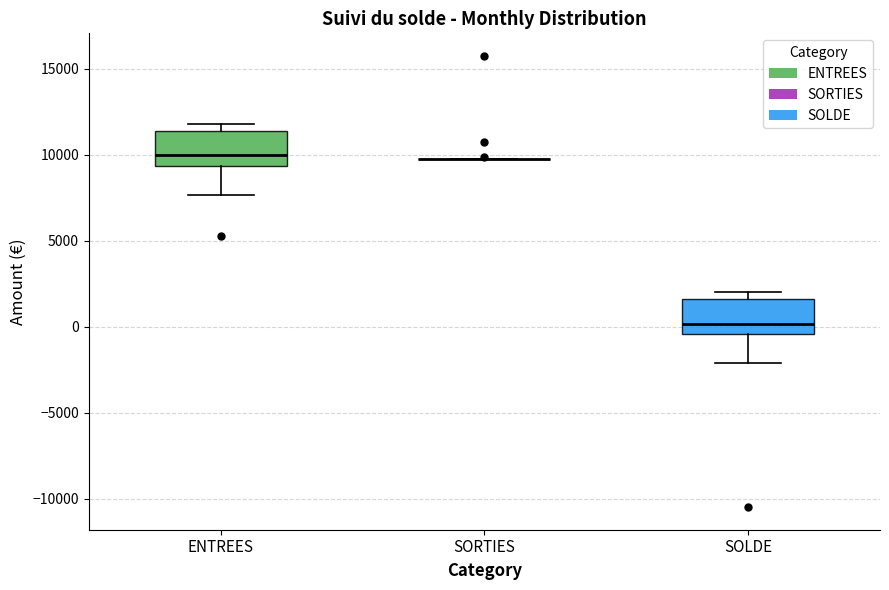

Reading left to right, read every box against the y-axis: the position of its median line, the range the box covers, and the ends of its whiskers. The values are not printed on the chart, so give them approximately, as read against the axis.

ENTREES: median 10000, box 9500 to 11500, whiskers 7500 to 12000
SORTIES: box collapsed to a line at 9500, whiskers 9500 to 10000
SOLDE: median 0, box -500 to 1500, whiskers -2000 to 2000